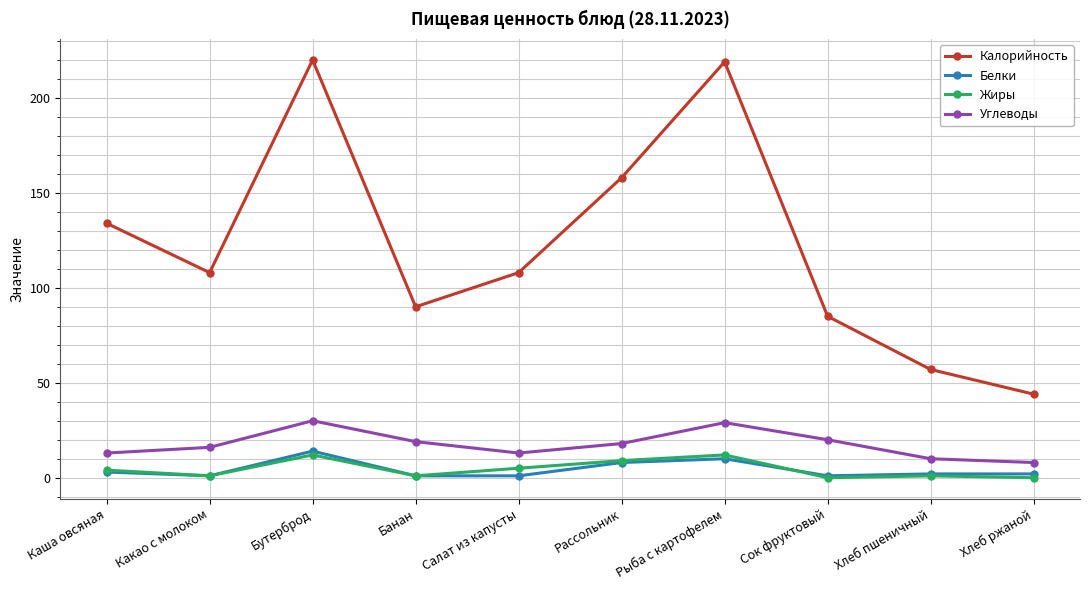

At which label does Калорийность reach its minimum?

Хлеб ржаной